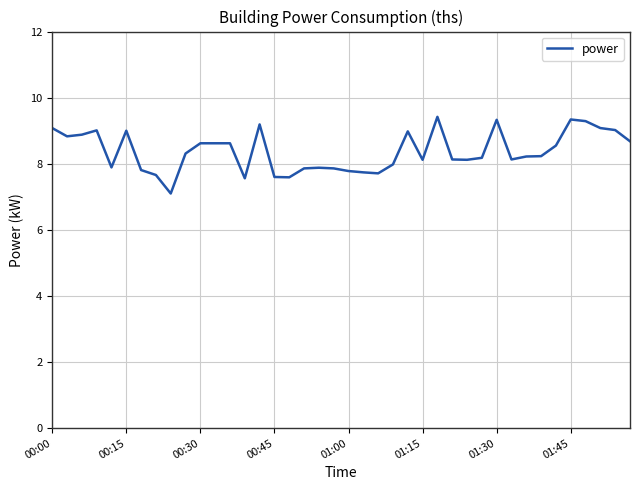

What is the smallest value displayed?

7.1